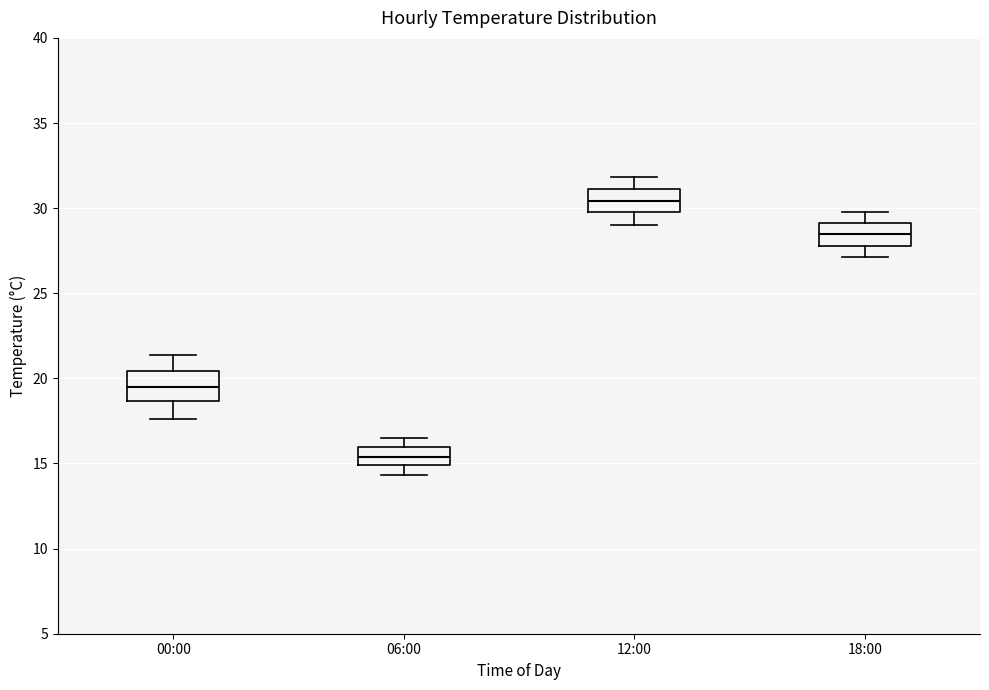

Which box's median line is the lowest?

06:00